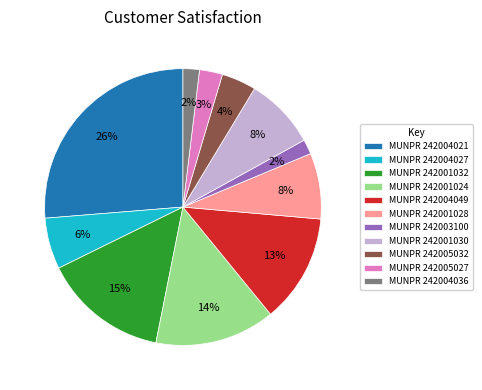

To the nearest percent, what is the average slice percentage?

9%